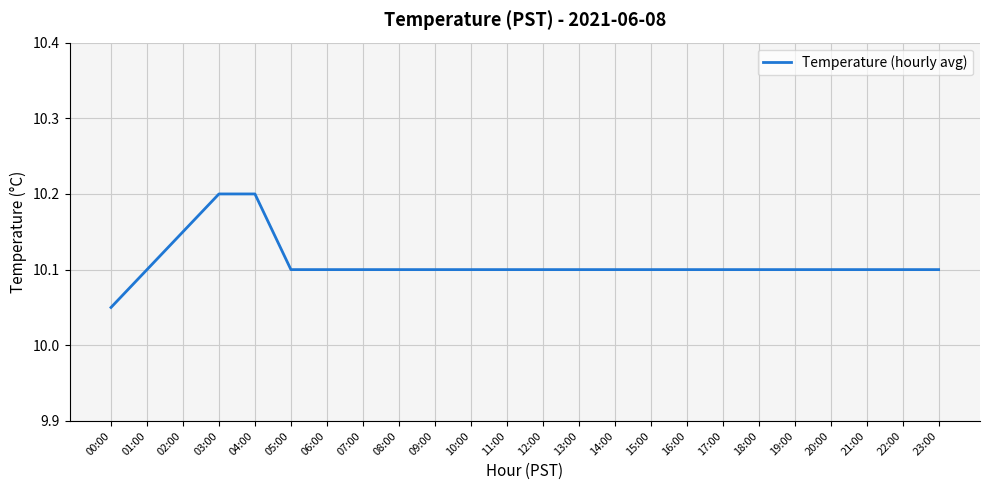

What position from the left is 01:00?

2